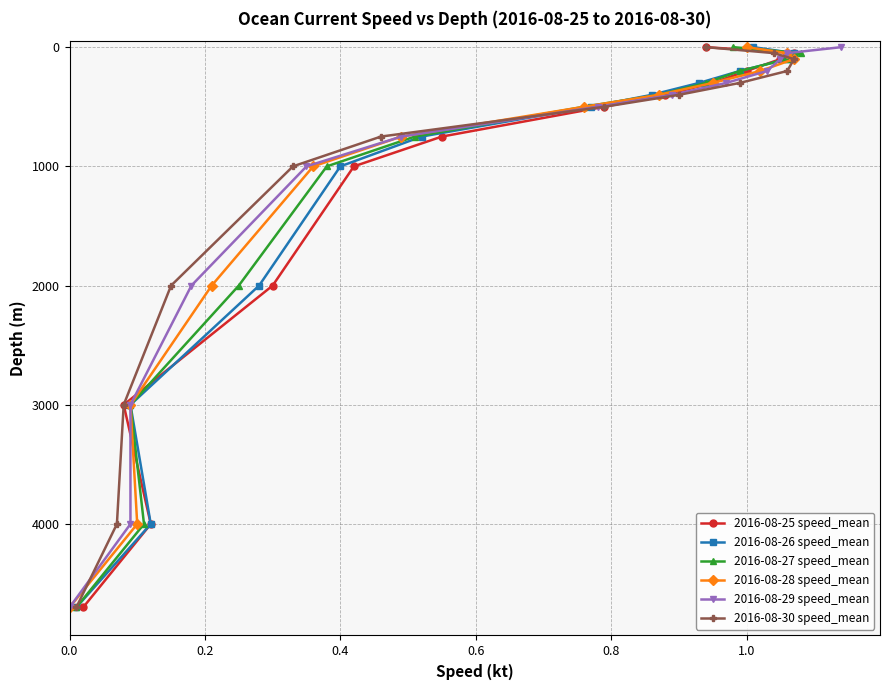

Does the chart have visible grid lines?

Yes